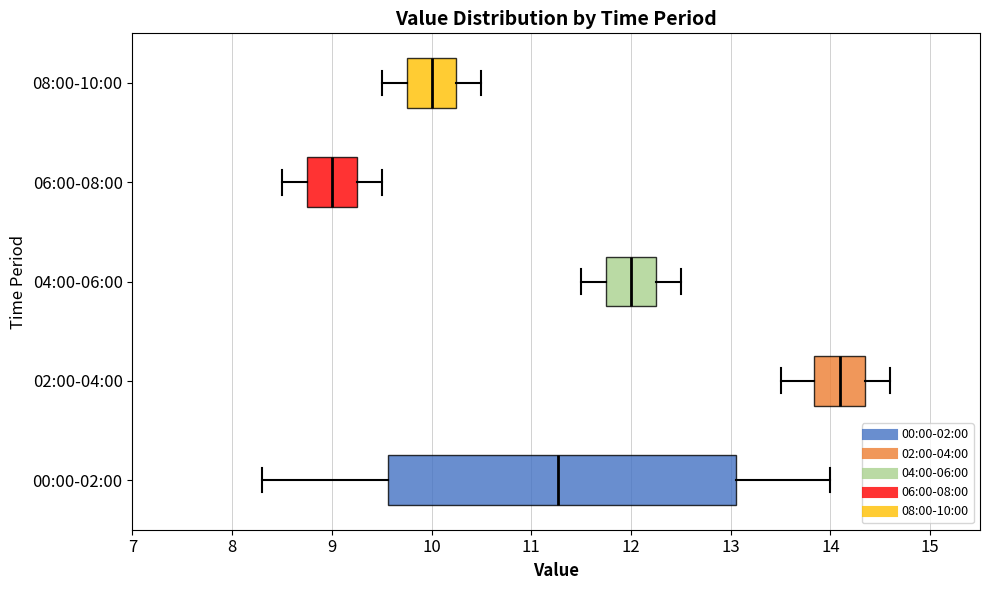

Reading bottom to top, read every box against the x-axis: the position of its median line, the range the box covers, and the ends of its whiskers. The values are not printed on the chart, so give them approximately, as read against the axis.

00:00-02:00: median 11.3, box 9.6 to 13.1, whiskers 8.3 to 14.0
02:00-04:00: median 14.1, box 13.8 to 14.4, whiskers 13.5 to 14.6
04:00-06:00: median 12.0, box 11.8 to 12.3, whiskers 11.5 to 12.5
06:00-08:00: median 9.0, box 8.8 to 9.3, whiskers 8.5 to 9.5
08:00-10:00: median 10.0, box 9.8 to 10.3, whiskers 9.5 to 10.5